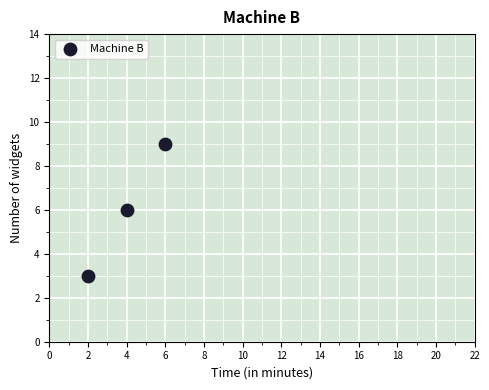

What is the range of X values (max minus min)?

4